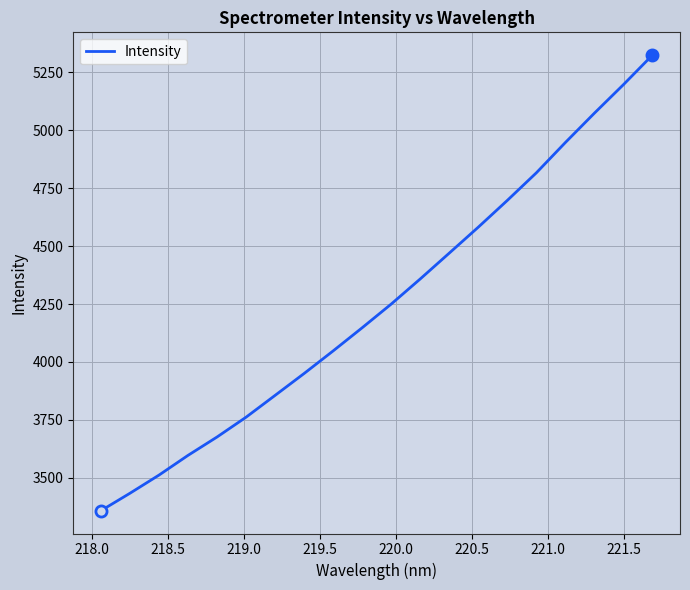

True or false: the data has more than 0 interior local peaks.

False